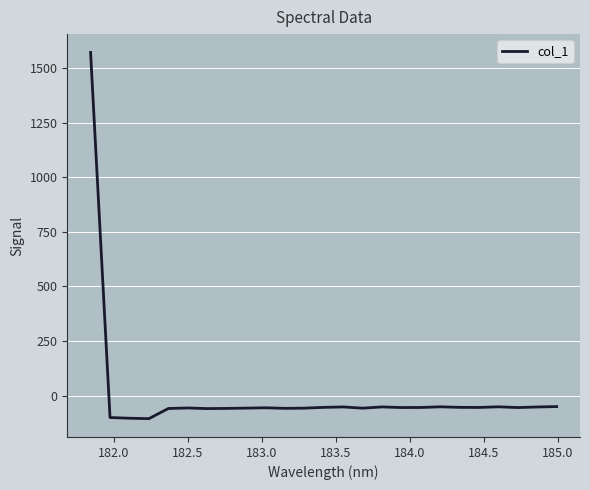

What is the difference between the maximum and minimum values?

1677.0